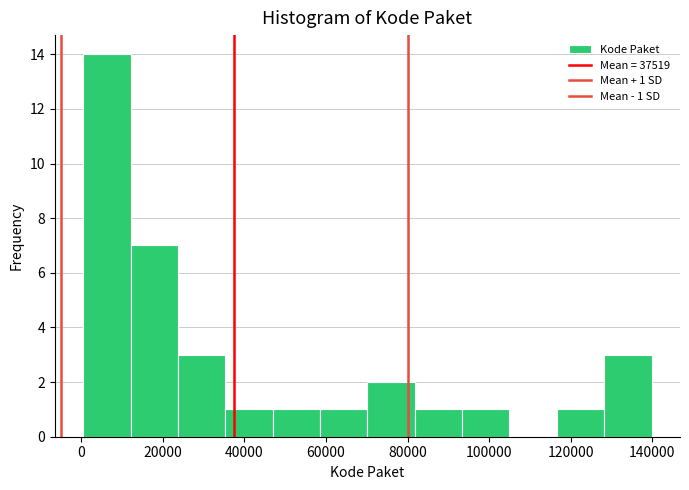

Over which range of the x-axis is the bar tallest?

0 to 12000